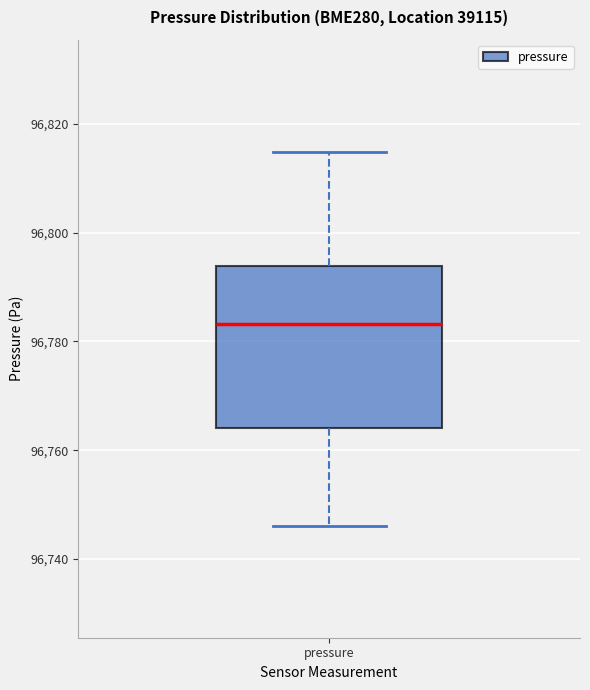

Where does the lower whisker of the box for pressure end on the y-axis? The values are not printed on the chart, so give them approximately, as read against the axis.

96746